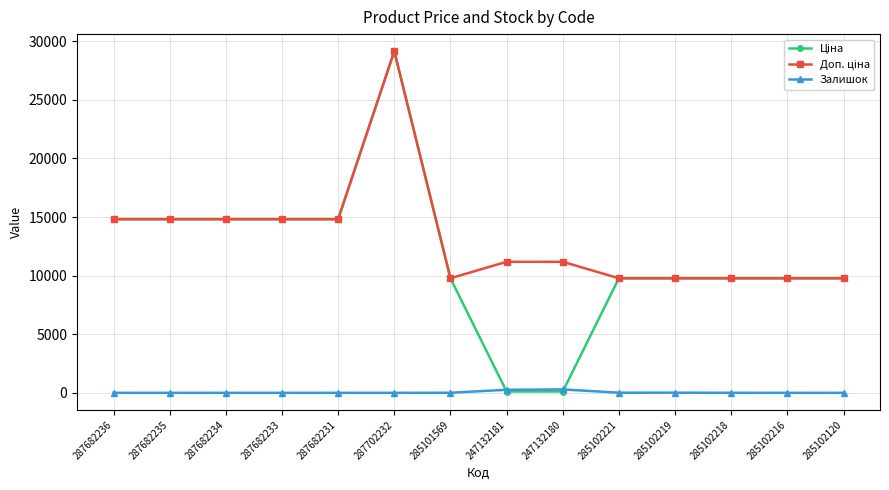

What position from the right is 247132180?

6